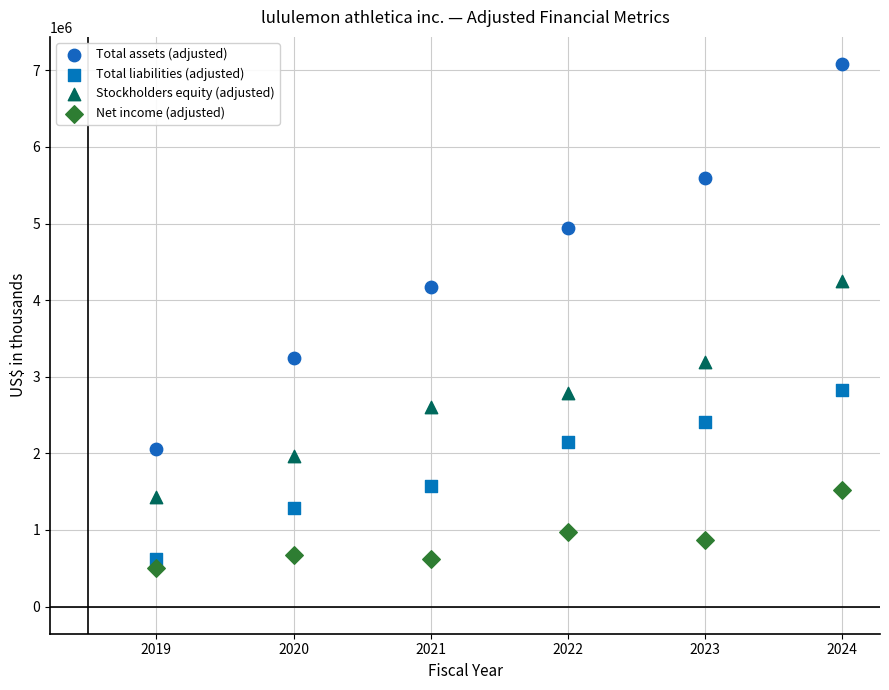

Which series contains the highest Y value?

Total assets (adjusted)